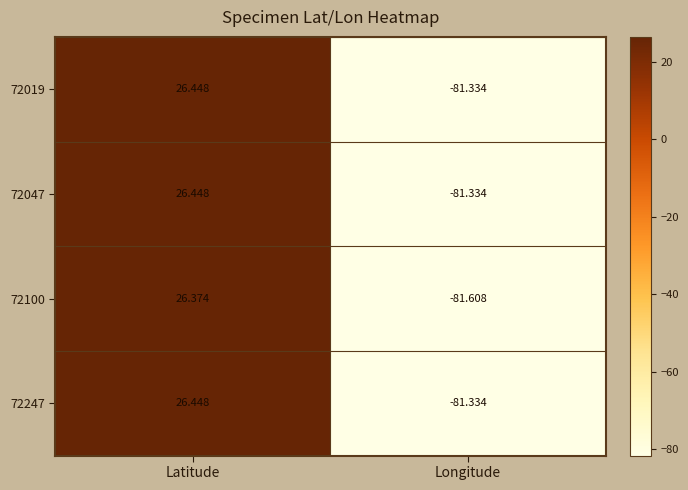

At which label does 72047 reach its peak?

Latitude